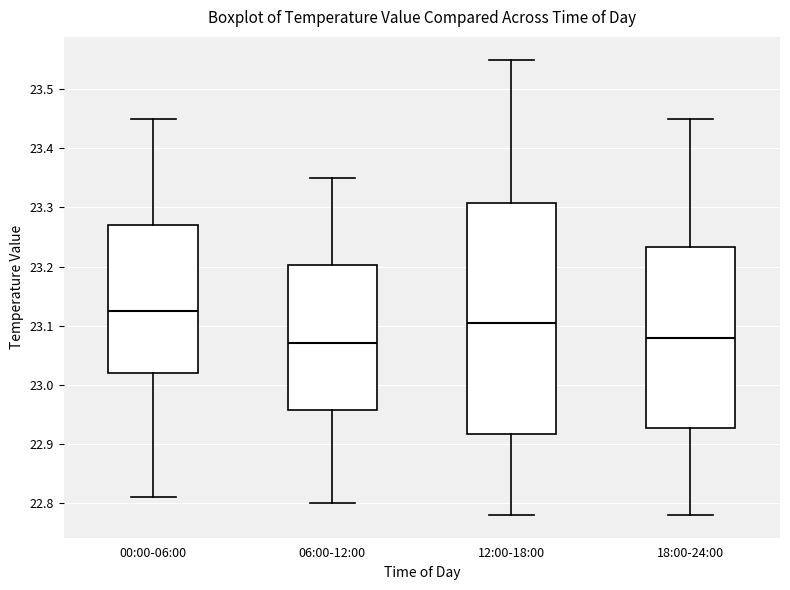

Where does the upper whisker of the box for 18:00-24:00 end on the y-axis? The values are not printed on the chart, so give them approximately, as read against the axis.

23.45